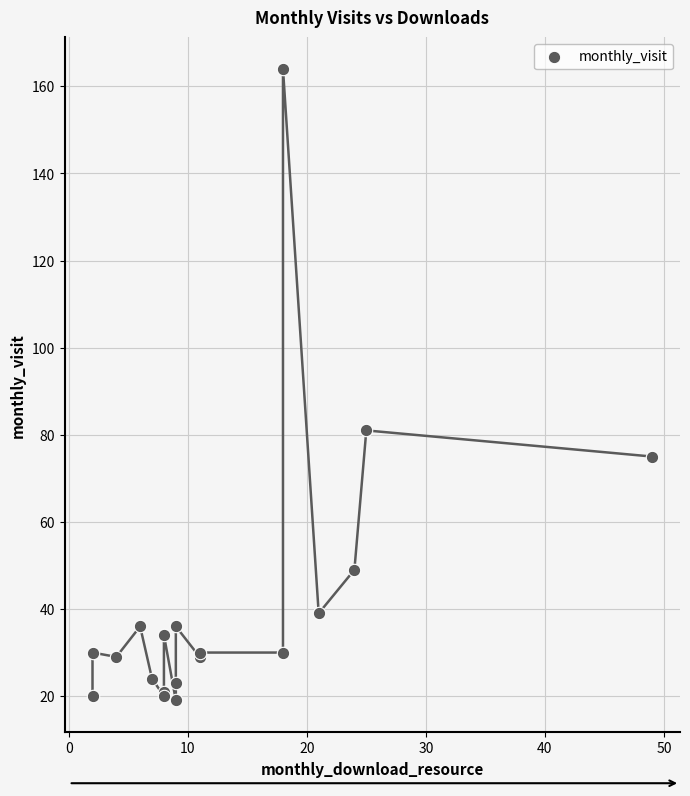

What Y value in the scatter plot is closest to 91?

81